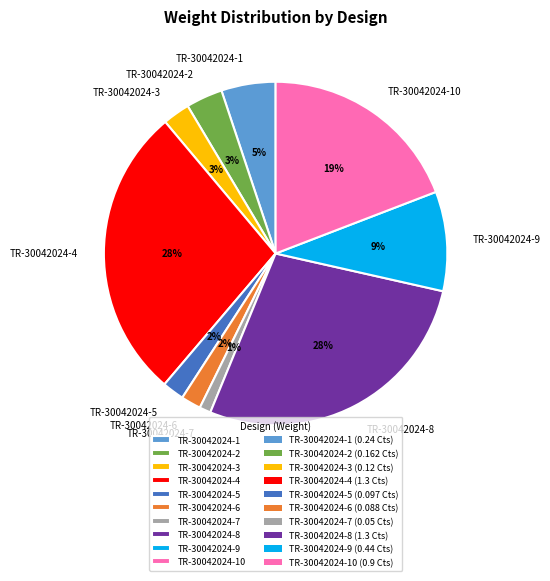

Does TR-30042024-2 account for over 50% of the chart?

No